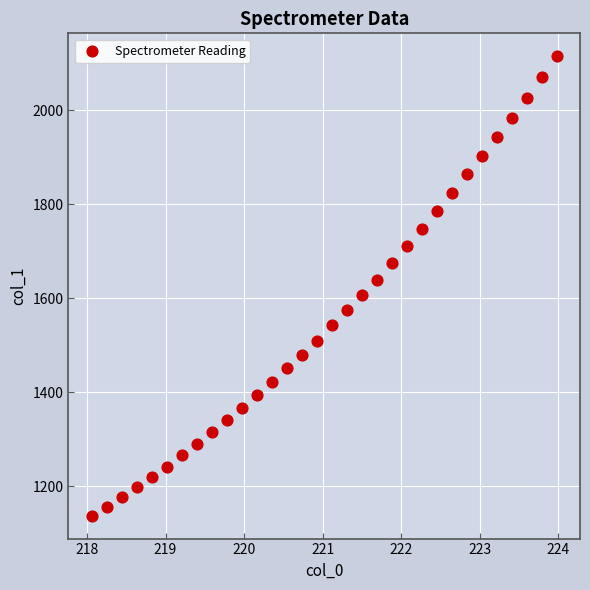

What is the range of X values (max minus min)?

5.9